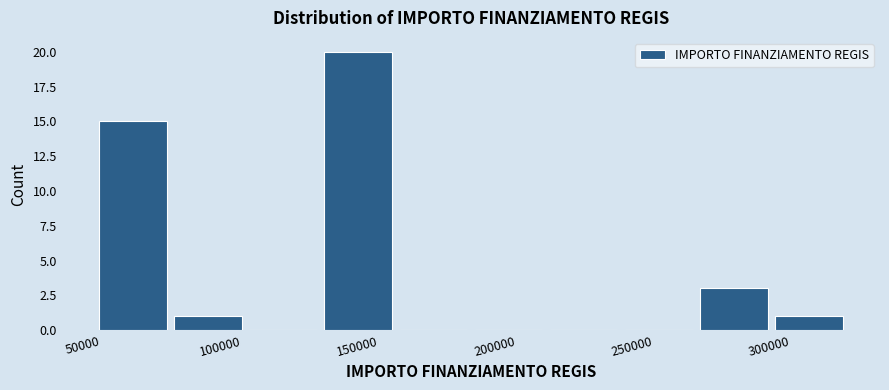

Reading left to right, list every bar in this chart as the range it spans on the x-axis followed by its height. Neither the bar edges nor the heights are printed on the chart, so give them approximately, as read against the axes.

55000 to 80000: 15
80000 to 110000: 1
110000 to 135000: 0
135000 to 165000: 20
165000 to 190000: 0
190000 to 220000: 0
220000 to 245000: 0
245000 to 275000: 0
275000 to 300000: 3
300000 to 330000: 1